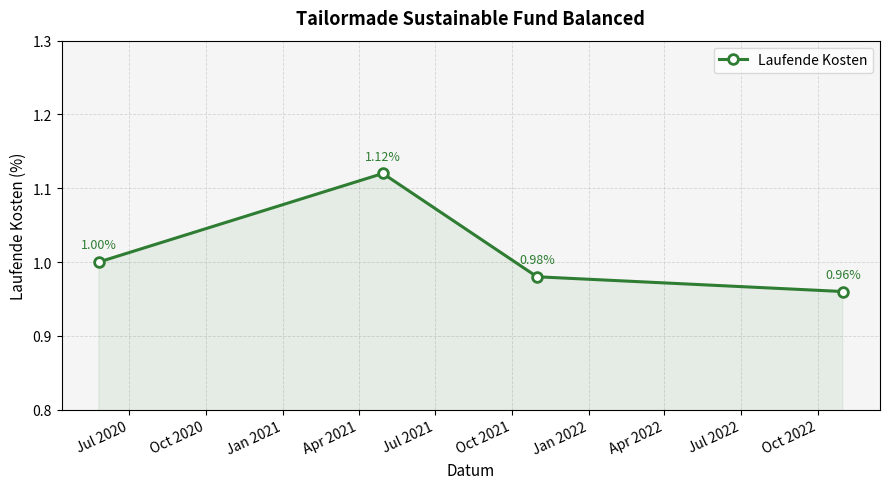

True or false: the data has more than 0 interior local peaks.

True